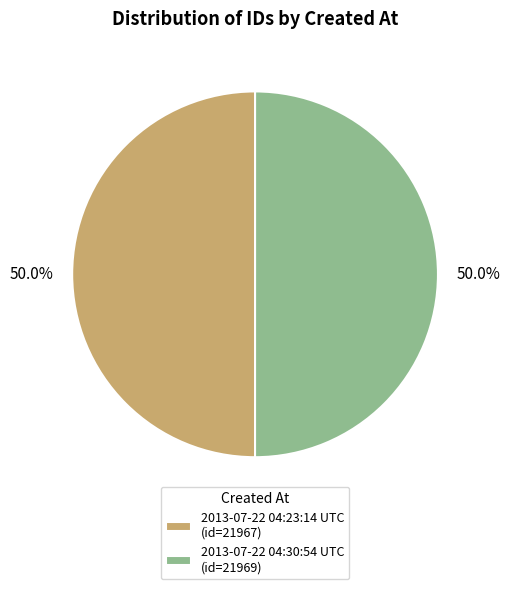

What is the ratio of the value at 2013-07-22 04:23:14 UTC to the value at 2013-07-22 04:30:54 UTC?

1.0